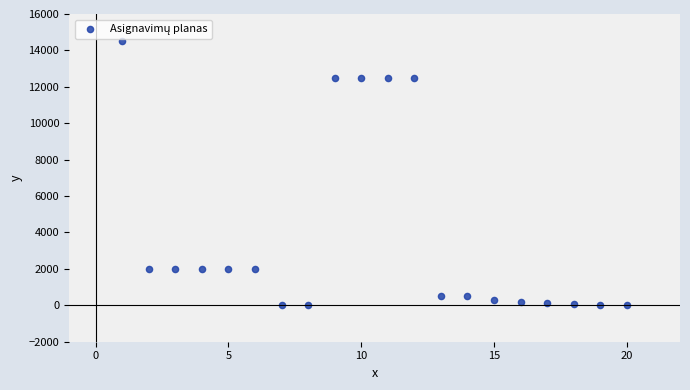

What is the range of Y values (max minus min)?

14500